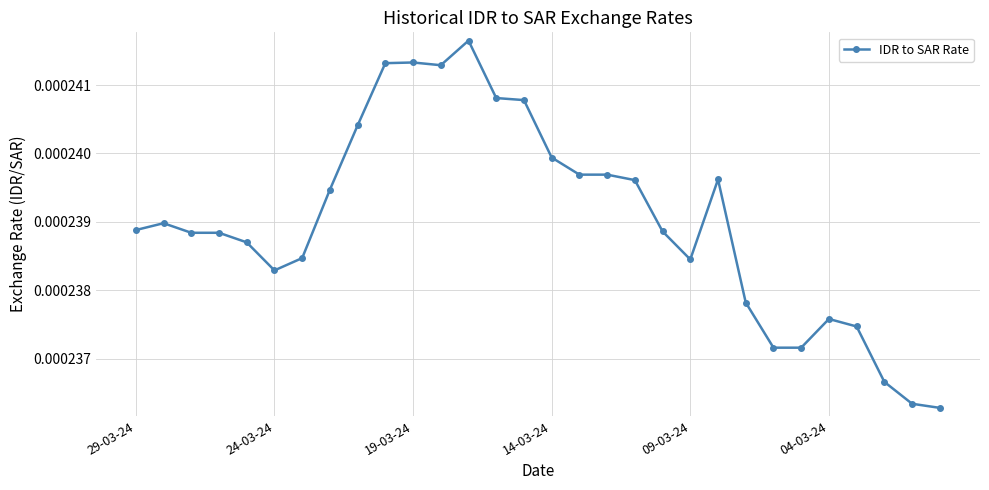

True or false: there are more than 1 points higher than both neighbors.

True